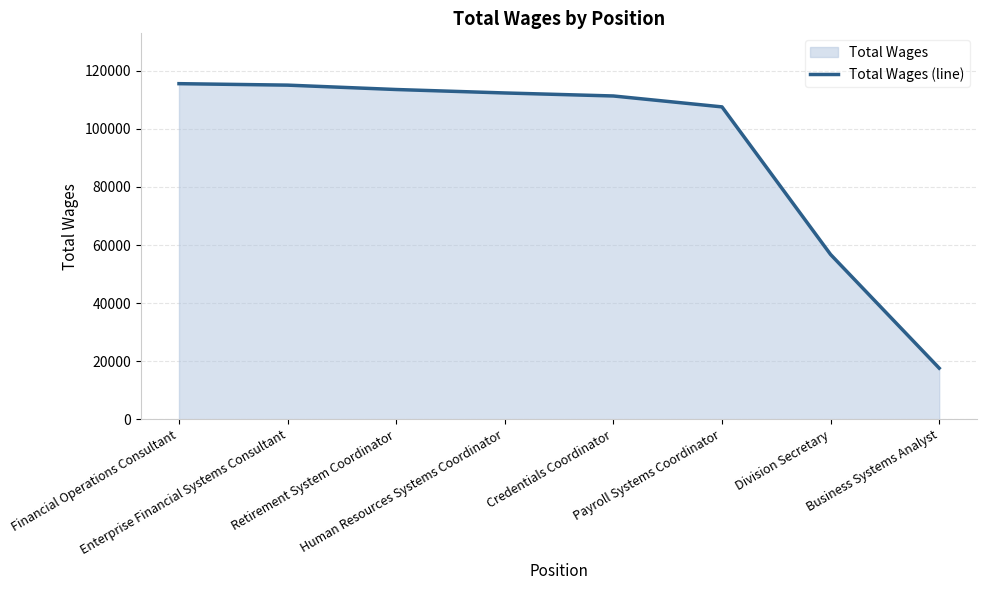

What is the sum of all values?

749837